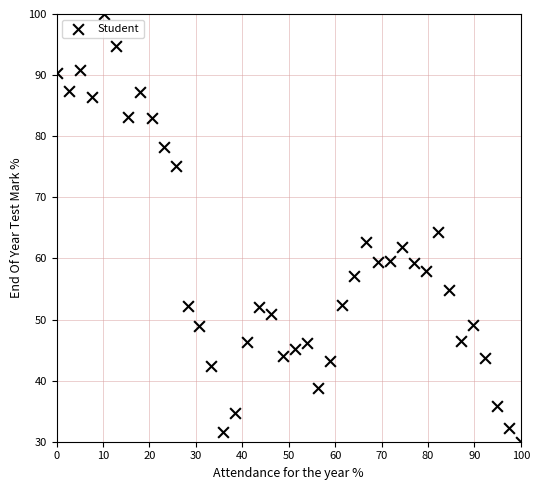

What is the range of X values (max minus min)?

100.0